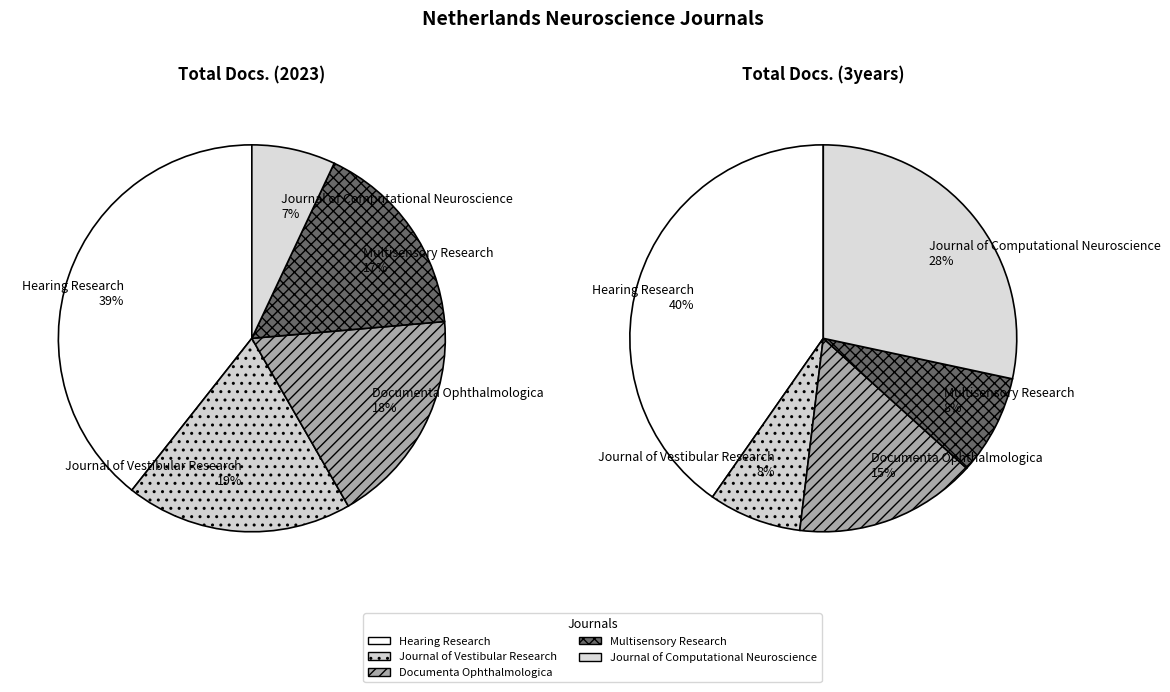

Does Hearing Research account for over 50% of the chart?

No